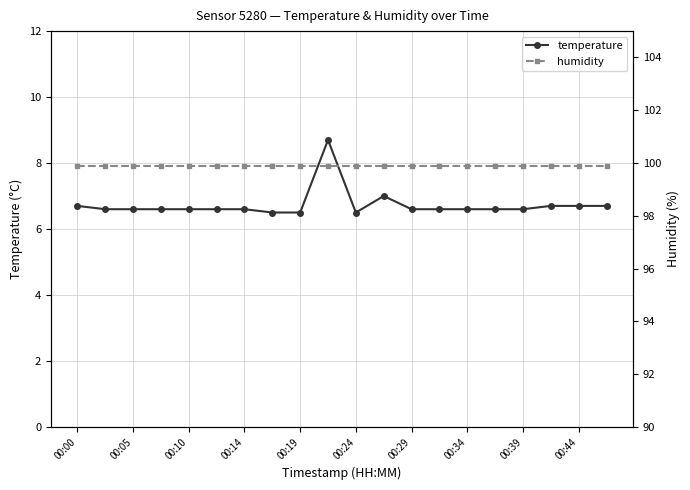

The temperature series shows 10.8 at 00:14. True or false?

False